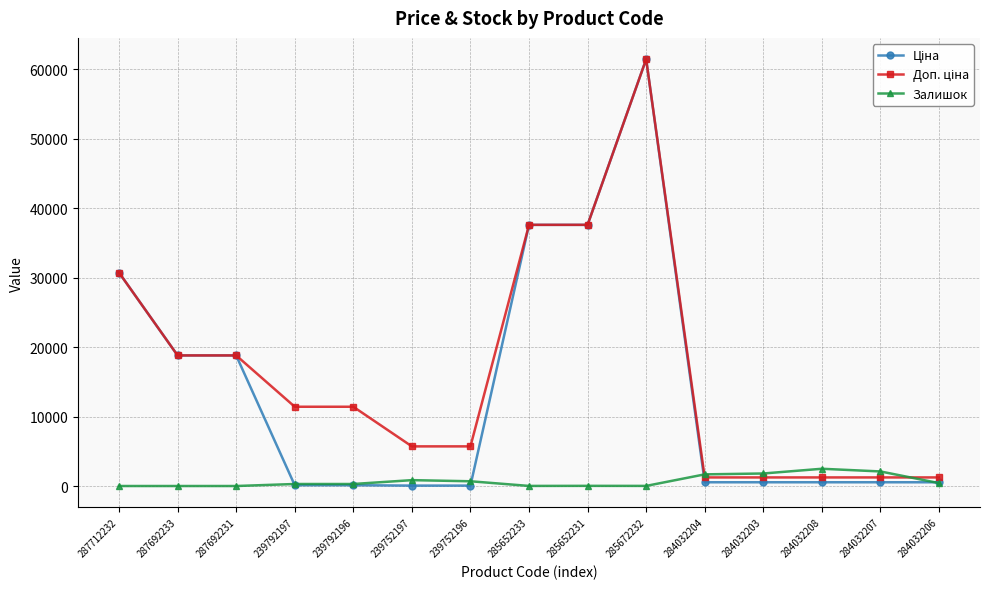

At how many categories does at least one series exceed 19941?

4